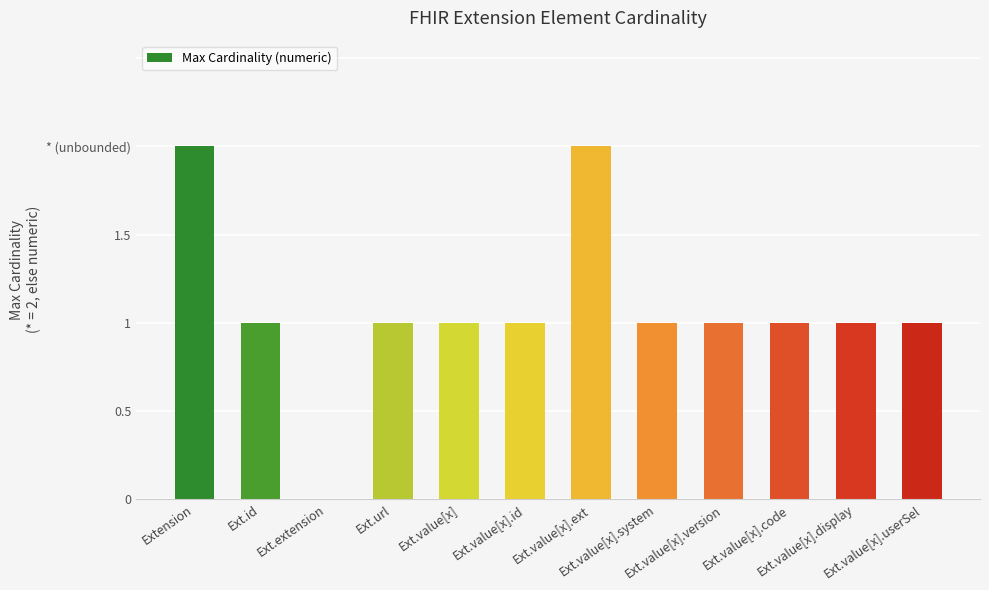

The chart shows a value of 1 at Ext.value[x].userSel. True or false?

True